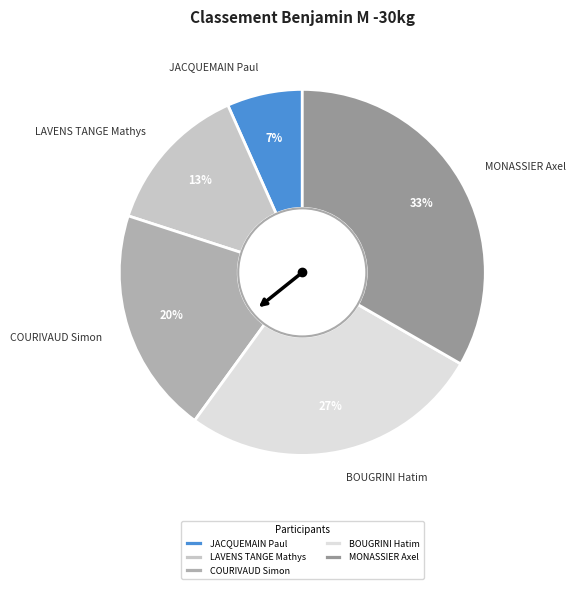

Which slice is the smallest?

JACQUEMAIN Paul